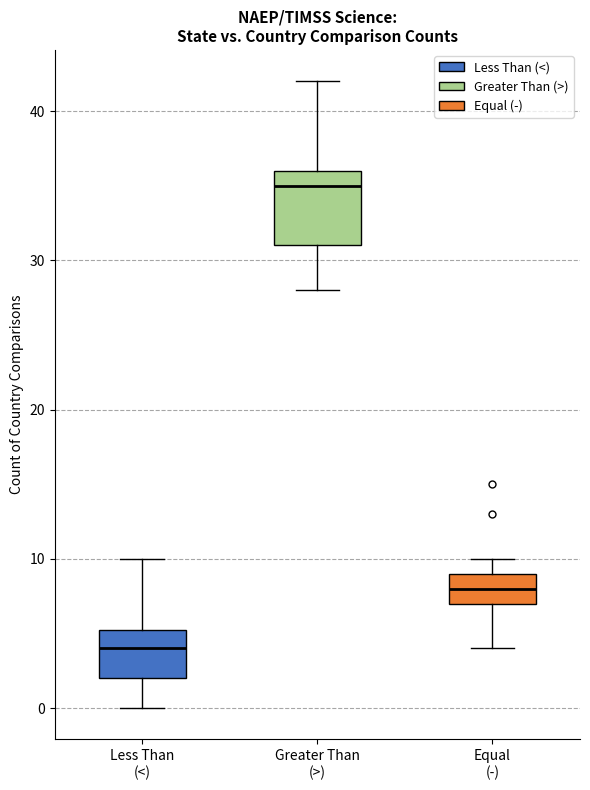

Comparing the boxes themselves (not the whiskers), which one is the tallest?

Greater Than (>)